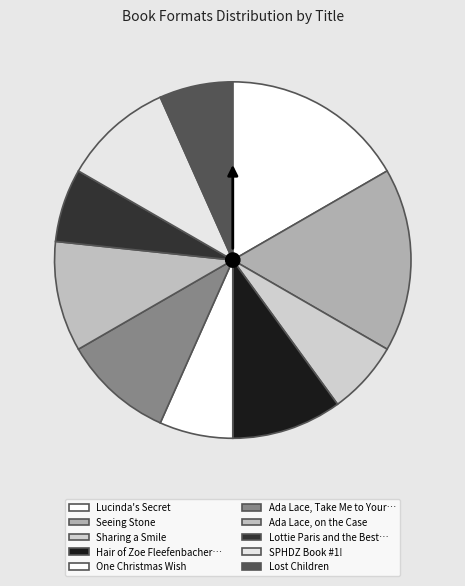

How many segments does this pie chart have?

10